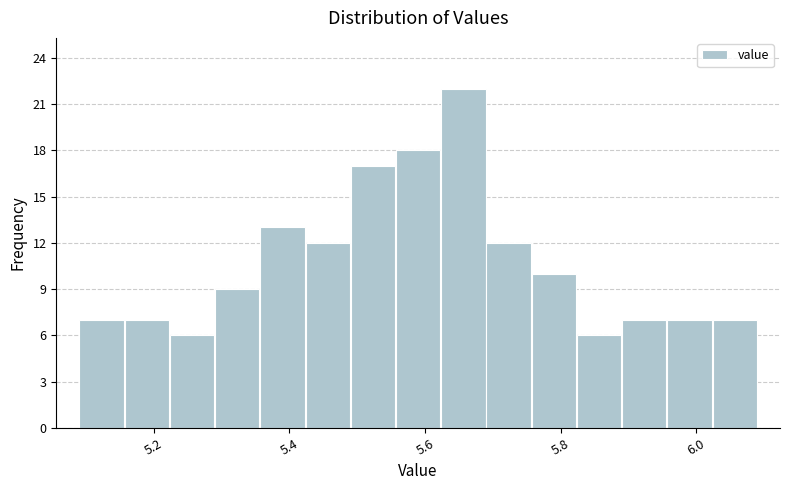

Read against the x-axis, roughly where is the centre of the tallest bar?

5.66